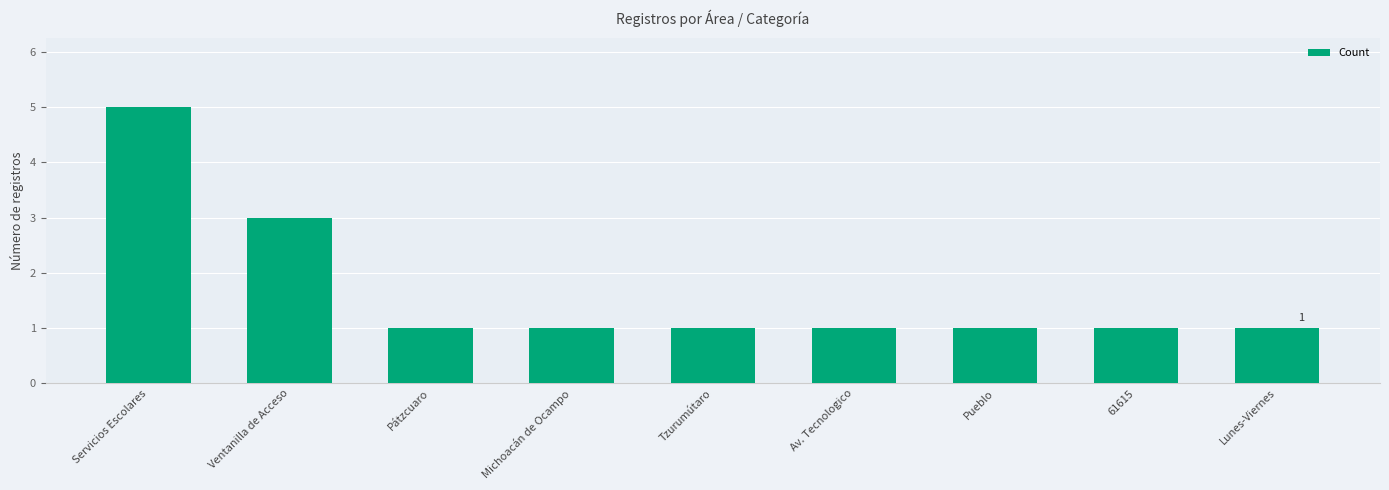

What is the greatest value displayed?

5